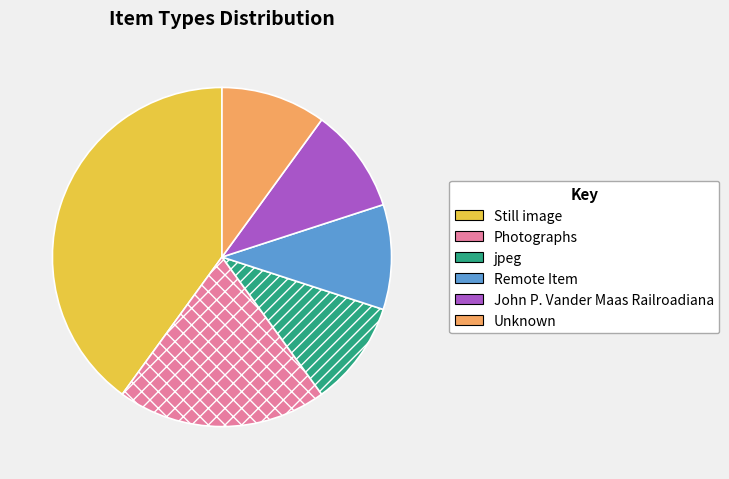

Is the sum of Remote Item and John P. Vander Maas Railroadiana greater than half?

No